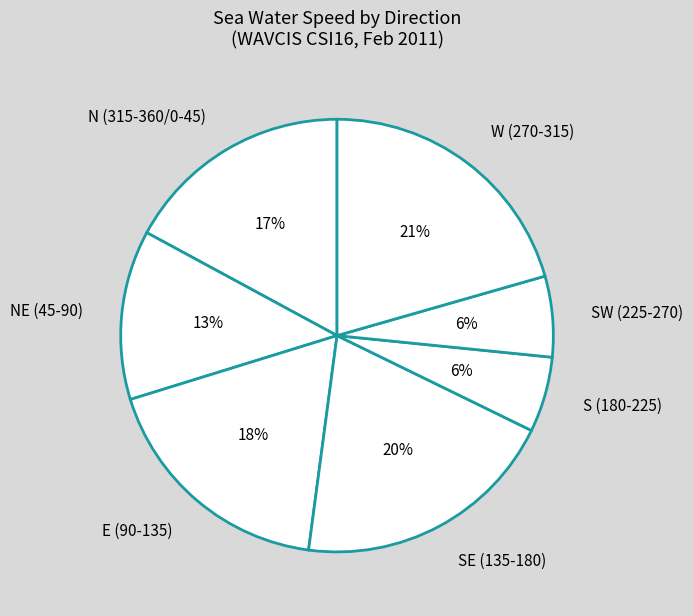

Is it true that SW (225-270) is 6% of the pie?

True